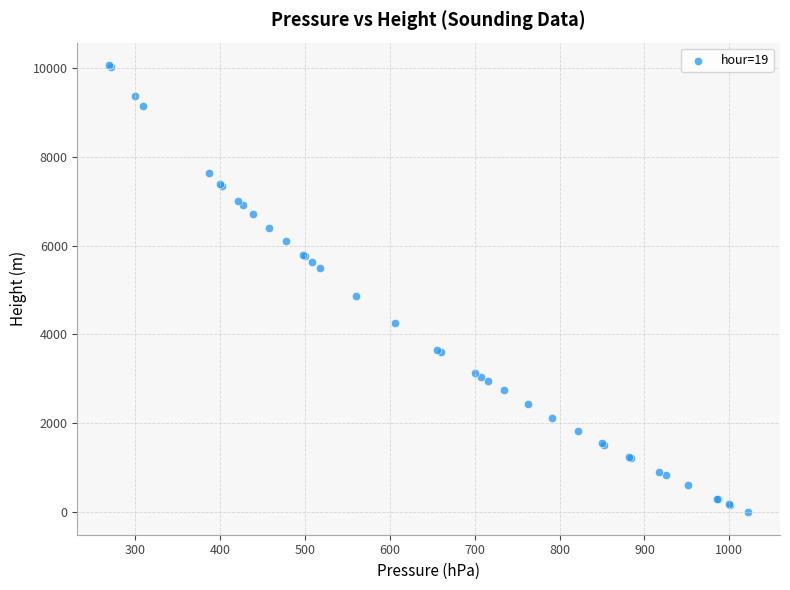

What Y value in the scatter plot is closest to 5030?

4876